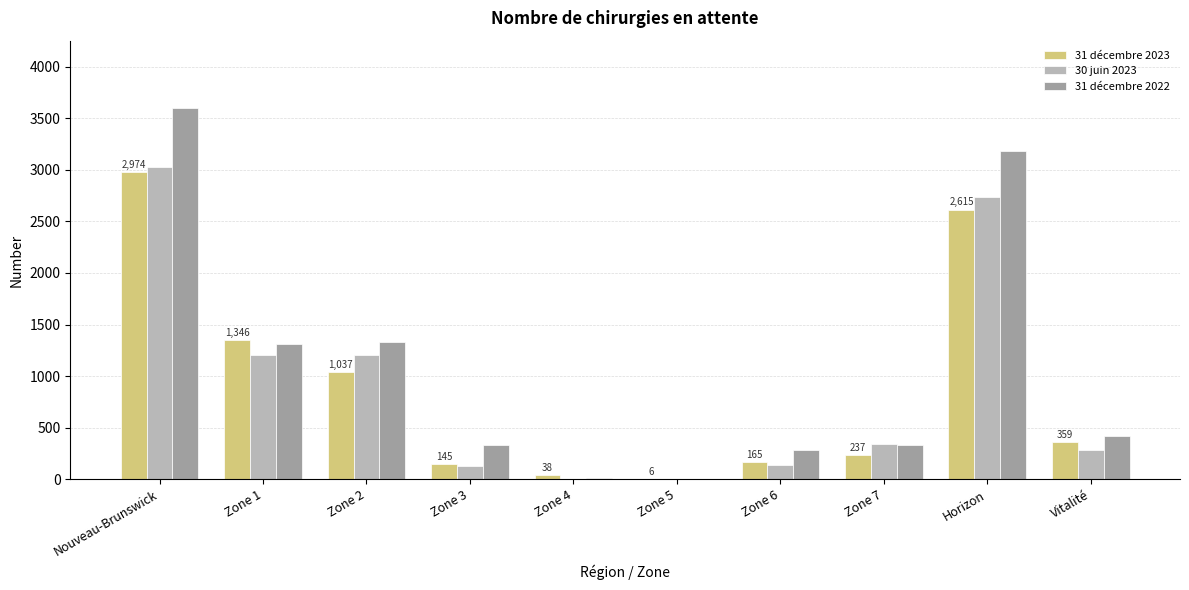

Is the value of 31 décembre 2022 at Zone 5 greater than the value of 31 décembre 2023 at Vitalité?

No